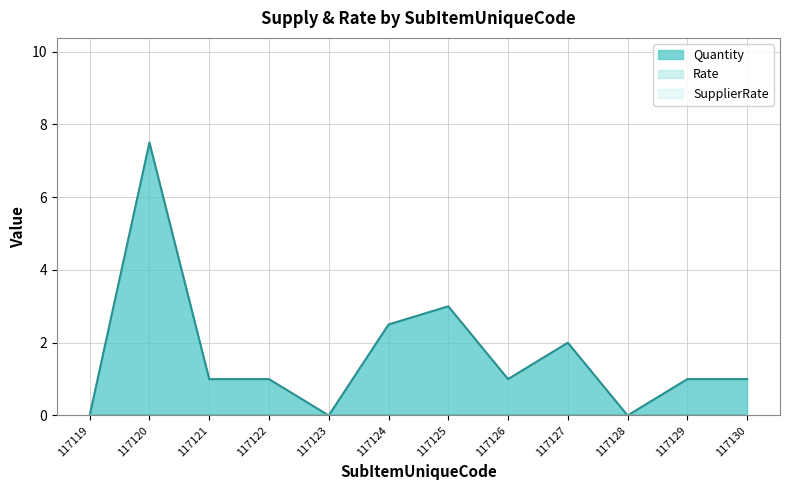

At which category is the sum across all series the highest?

117120